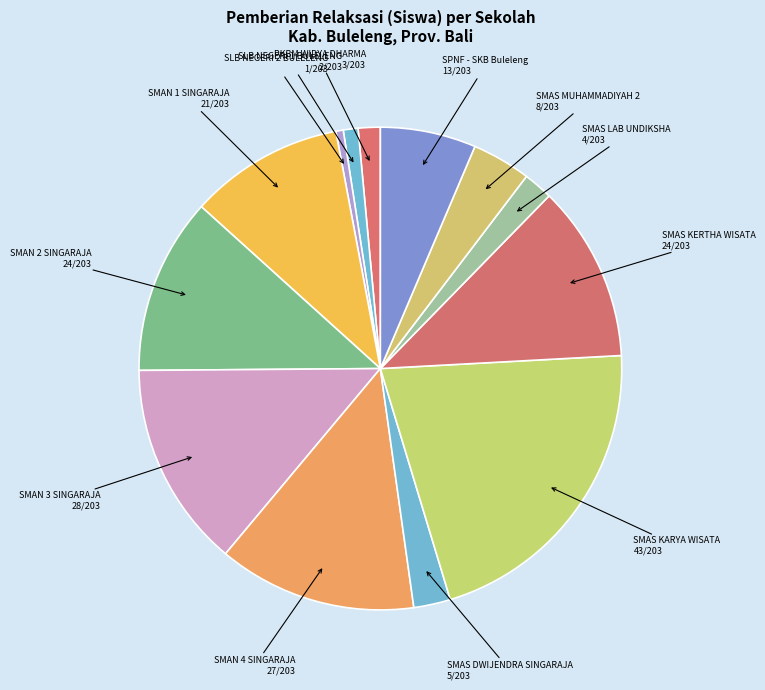

The SPNF - SKB Buleleng slice represents 6% of the pie. True or false?

True